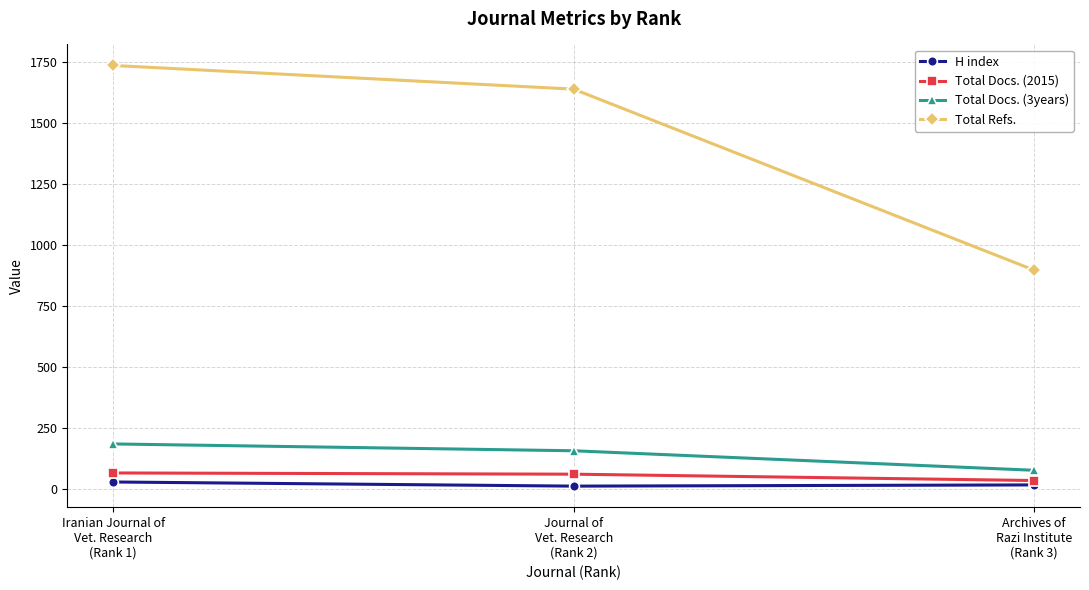

At how many categories does at least one series exceed 455?

3